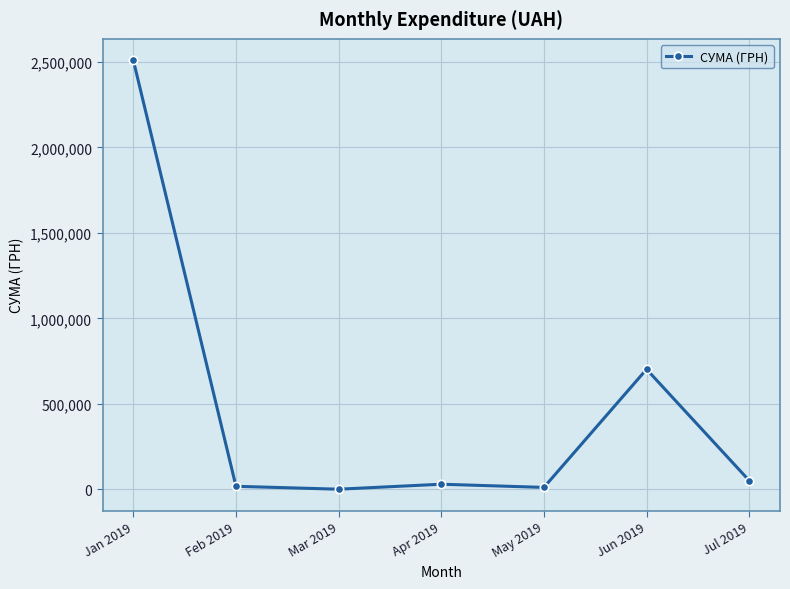

How many distinct data groups are displayed?

1